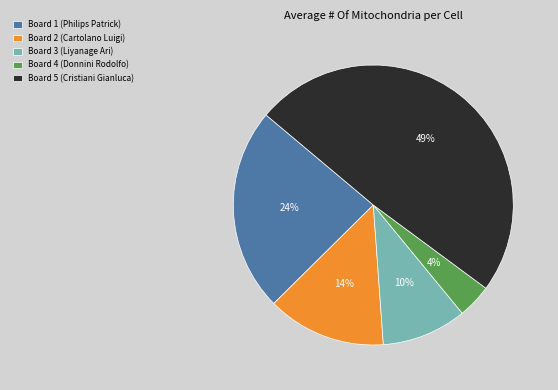

Rank the categories by value from lowest to highest.

Board 4 (Donnini Rodolfo), Board 3 (Liyanage Ari), Board 2 (Cartolano Luigi), Board 1 (Philips Patrick), Board 5 (Cristiani Gianluca)